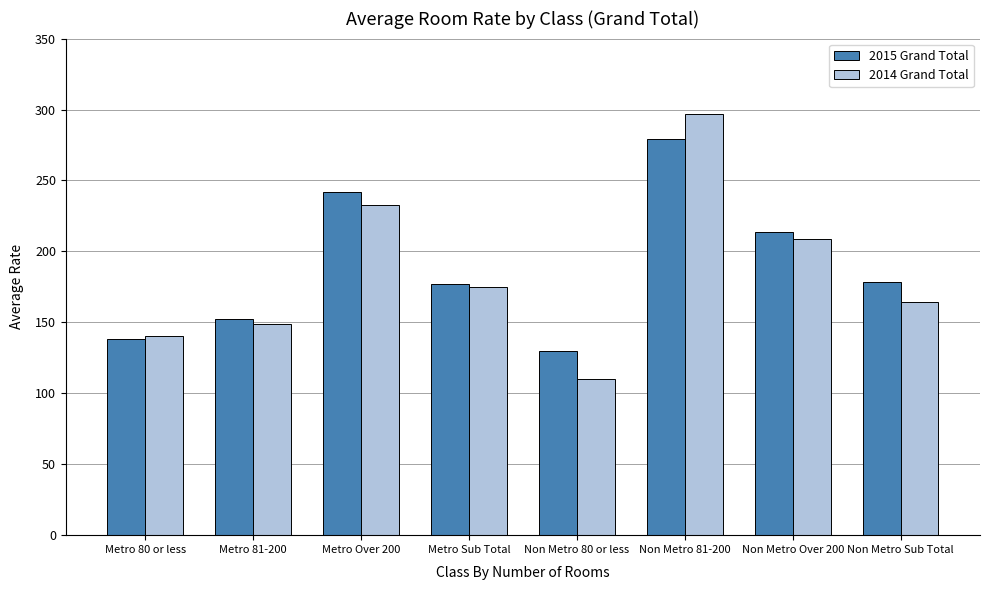

Which series changed the most between Metro Over 200 and Non Metro Sub Total?

2014 Grand Total